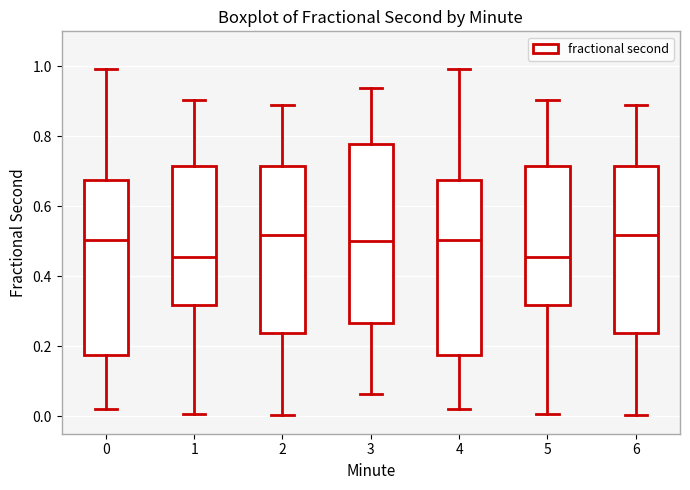

Reading left to right, transcribe this box plot: for each box, give where its median line is, the range the box spans, and where its two whiskers end, as read against the y-axis. The values are not printed on the chart, so give them approximately, as read against the axis.

0: median 0.50, box 0.18 to 0.68, whiskers 0.02 to 1.00
1: median 0.46, box 0.32 to 0.72, whiskers 0.00 to 0.90
2: median 0.52, box 0.24 to 0.72, whiskers 0.00 to 0.88
3: median 0.50, box 0.26 to 0.78, whiskers 0.06 to 0.94
4: median 0.50, box 0.18 to 0.68, whiskers 0.02 to 1.00
5: median 0.46, box 0.32 to 0.72, whiskers 0.00 to 0.90
6: median 0.52, box 0.24 to 0.72, whiskers 0.00 to 0.88